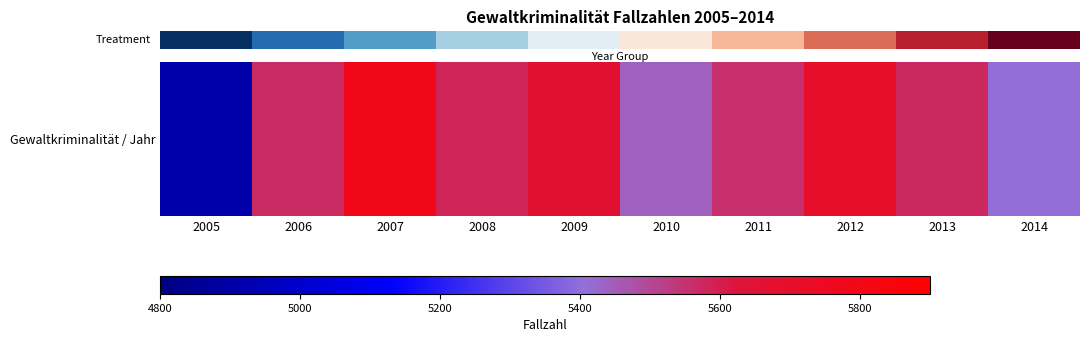

What is the sum of all values?

55220